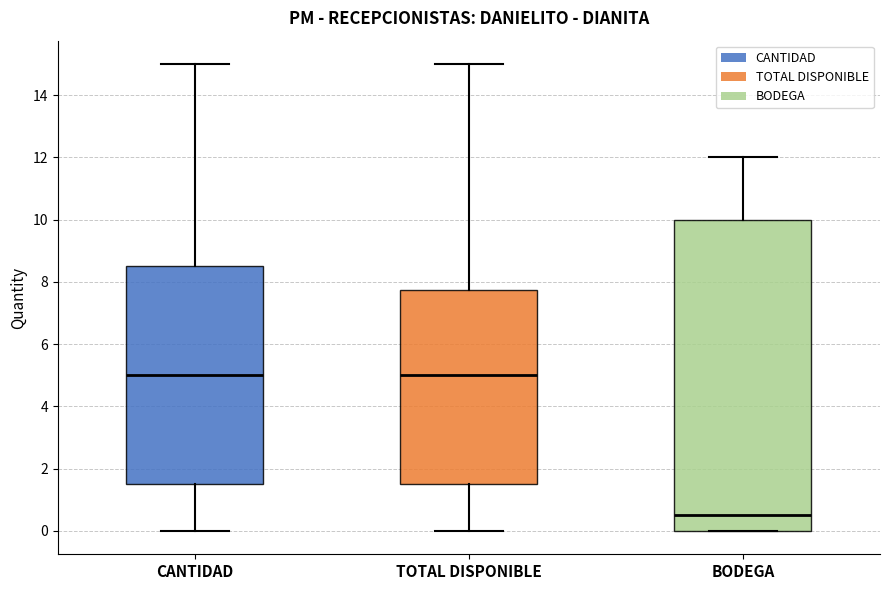

Where is the upper edge of the box for CANTIDAD on the y-axis? The values are not printed on the chart, so give them approximately, as read against the axis.

8.6